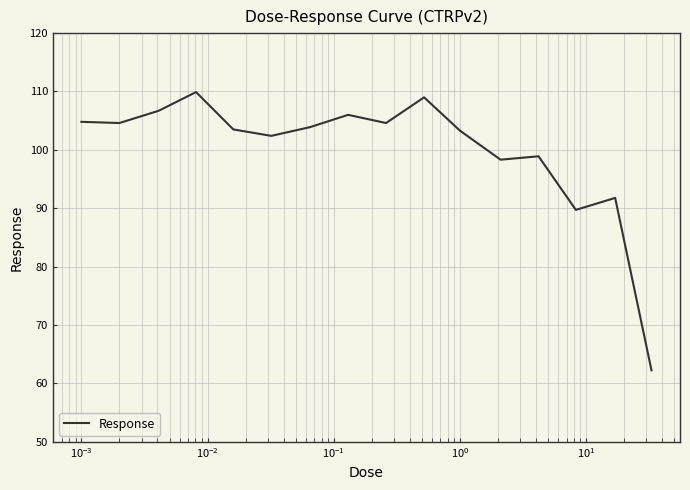

Is this an area chart (filled region under the line)?

No